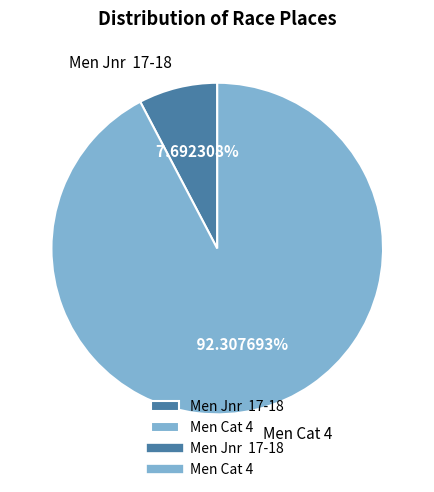

Which category accounts for the majority?

Men Cat 4